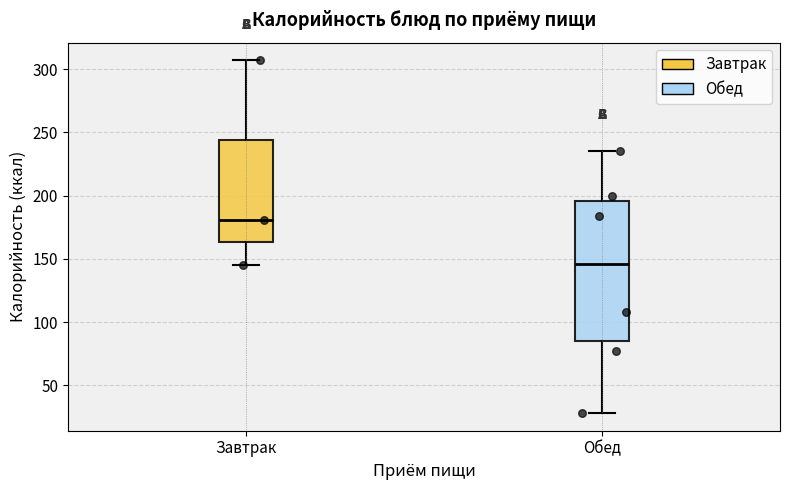

Reading left to right, read every box against the y-axis: the position of its median line, the range the box covers, and the ends of its whiskers. The values are not printed on the chart, so give them approximately, as read against the axis.

Завтрак: median 180, box 165 to 245, whiskers 145 to 305
Обед: median 145, box 85 to 195, whiskers 30 to 235